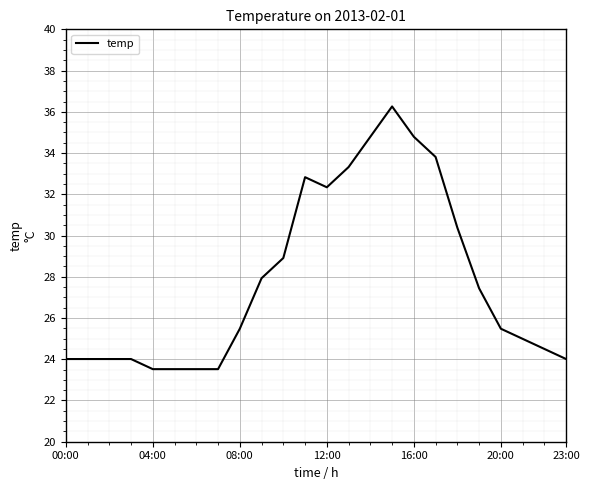

What is the minimum value shown in the chart?

23.5